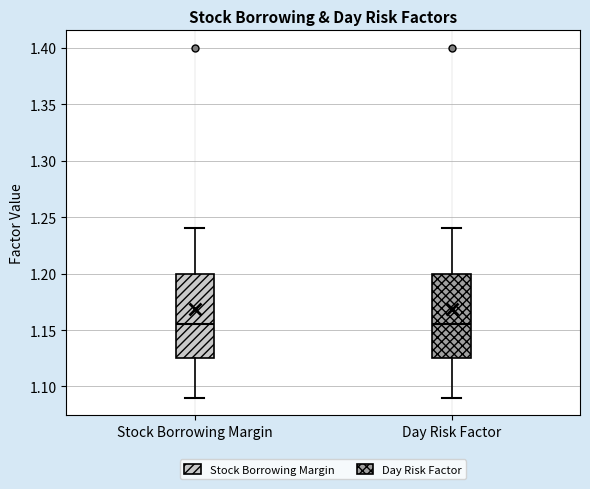

Reading left to right, transcribe this box plot: for each box, give where its median line is, the range the box spans, and where its two whiskers end, as read against the y-axis. The values are not printed on the chart, so give them approximately, as read against the axis.

Stock Borrowing Margin: median 1.155, box 1.125 to 1.200, whiskers 1.090 to 1.240
Day Risk Factor: median 1.155, box 1.125 to 1.200, whiskers 1.090 to 1.240